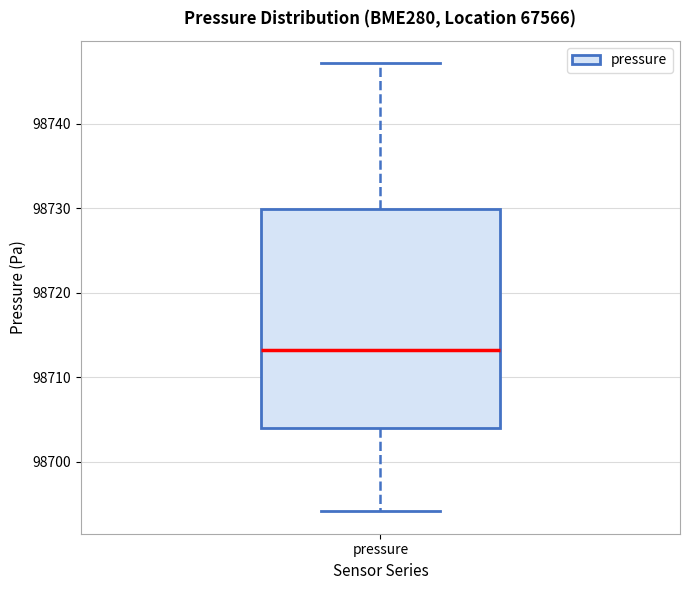

Transcribe this box plot: give where the median line is, the range the box spans, and where the two whiskers end, as read against the y-axis. The values are not printed on the chart, so give them approximately, as read against the axis.

median 98713, box 98704 to 98730, whiskers 98694 to 98747